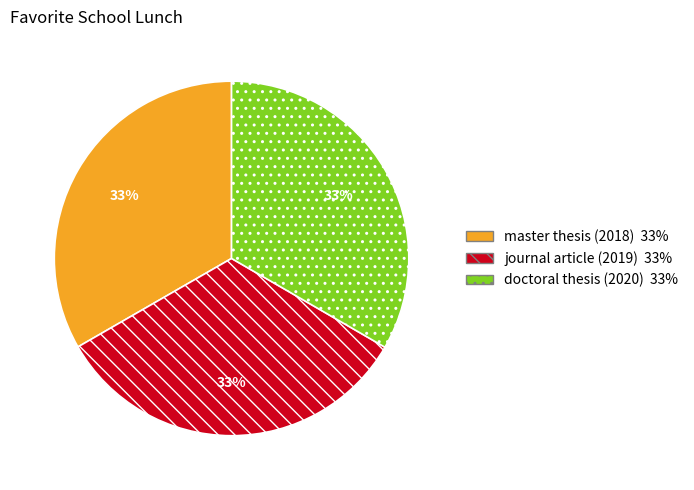

Does any single category account for the majority?

No